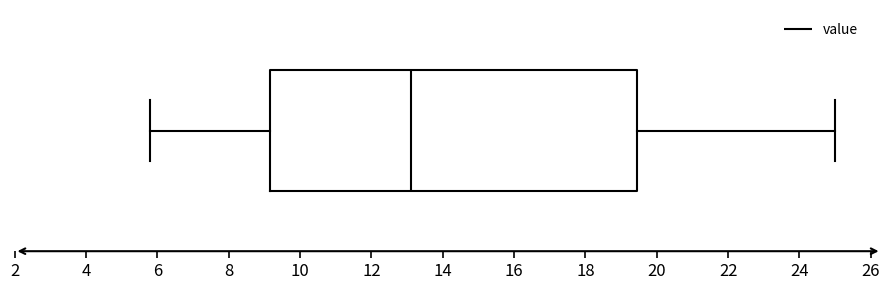

Transcribe this box plot: give where the median line is, the range the box spans, and where the two whiskers end, as read against the x-axis. The values are not printed on the chart, so give them approximately, as read against the axis.

median 13.2, box 9.2 to 19.4, whiskers 5.8 to 25.0